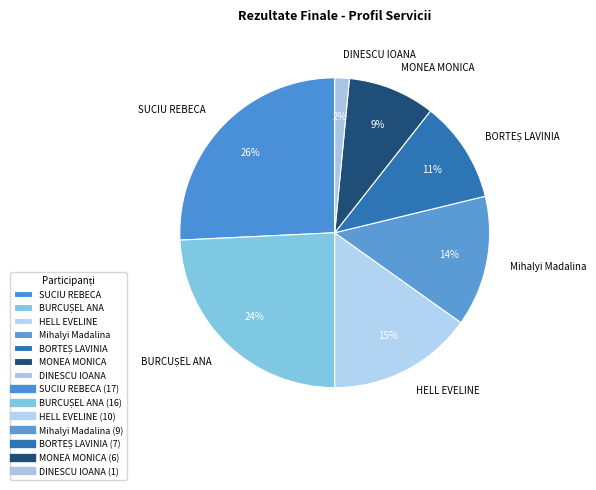

How many segments does this pie chart have?

7